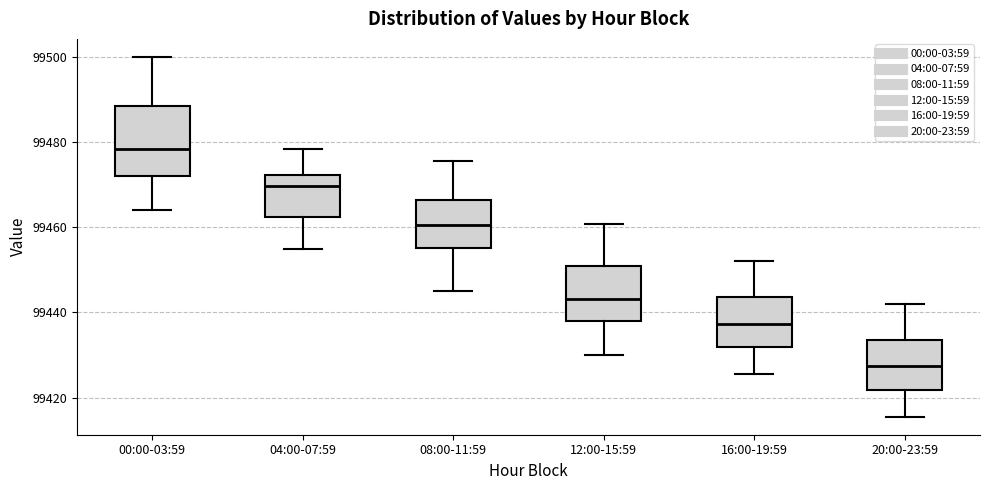

Where does the upper whisker of the box for 16:00-19:59 end on the y-axis? The values are not printed on the chart, so give them approximately, as read against the axis.

99452